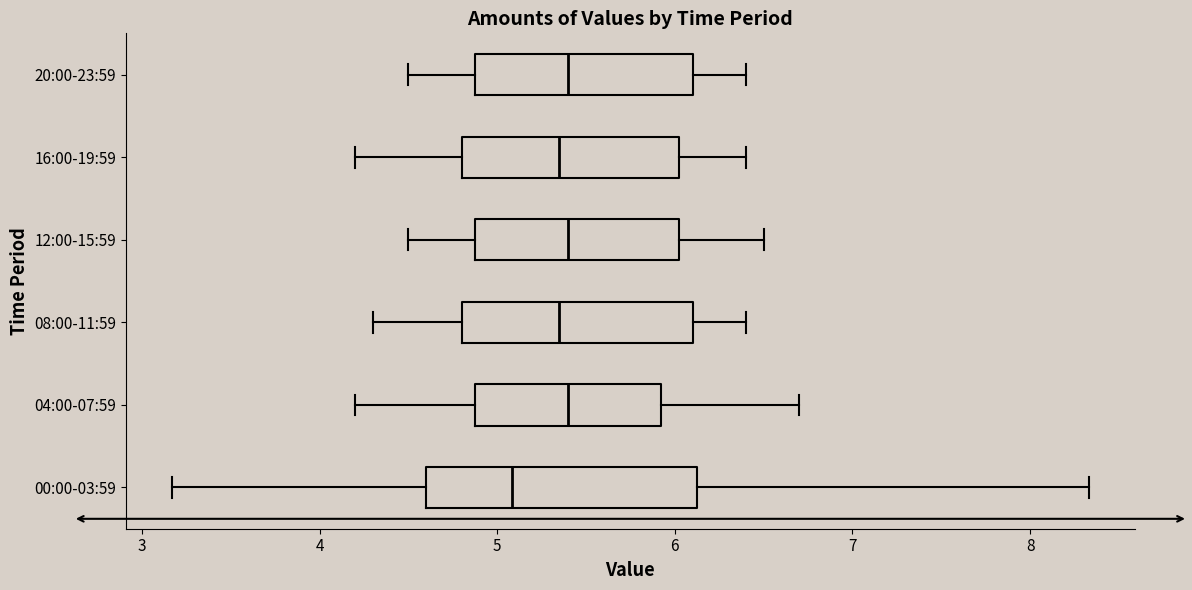

Reading bottom to top, read every box against the x-axis: the position of its median line, the range the box covers, and the ends of its whiskers. The values are not printed on the chart, so give them approximately, as read against the axis.

00:00-03:59: median 5.1, box 4.6 to 6.1, whiskers 3.2 to 8.3
04:00-07:59: median 5.4, box 4.9 to 5.9, whiskers 4.2 to 6.7
08:00-11:59: median 5.4, box 4.8 to 6.1, whiskers 4.3 to 6.4
12:00-15:59: median 5.4, box 4.9 to 6.0, whiskers 4.5 to 6.5
16:00-19:59: median 5.4, box 4.8 to 6.0, whiskers 4.2 to 6.4
20:00-23:59: median 5.4, box 4.9 to 6.1, whiskers 4.5 to 6.4